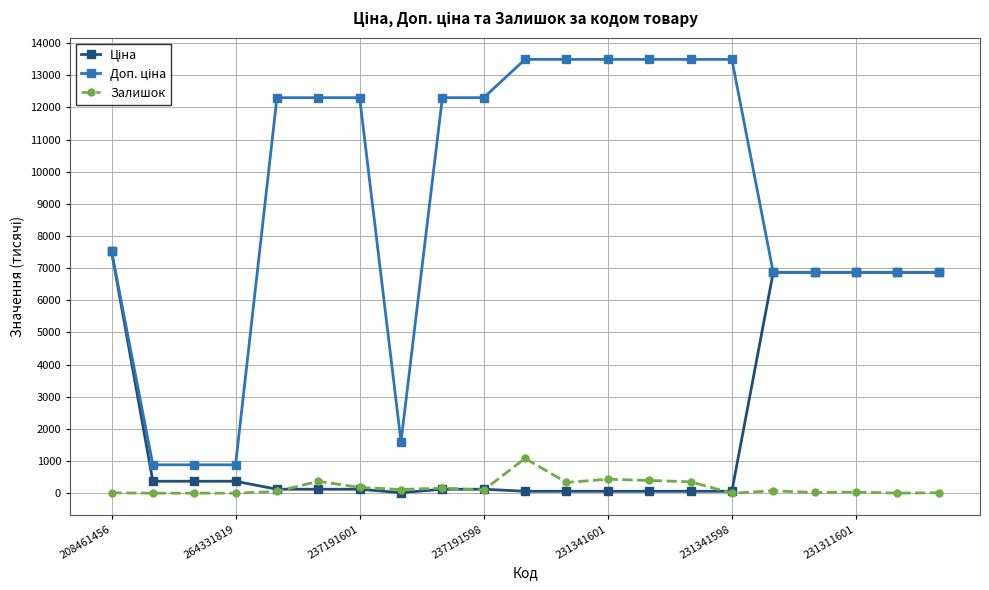

List the series in order of their overall mean, highest first.

Доп. ціна, Ціна, Залишок